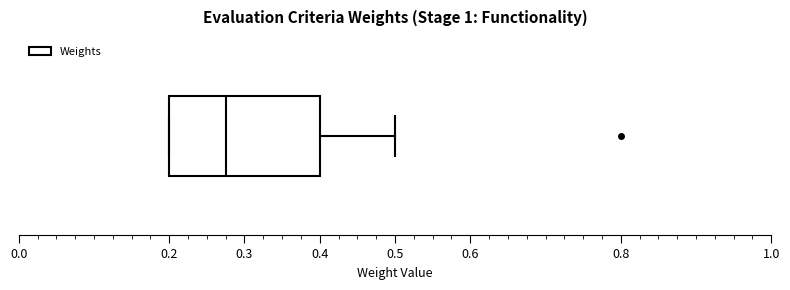

Where does the right whisker of the box end on the x-axis? The values are not printed on the chart, so give them approximately, as read against the axis.

0.50